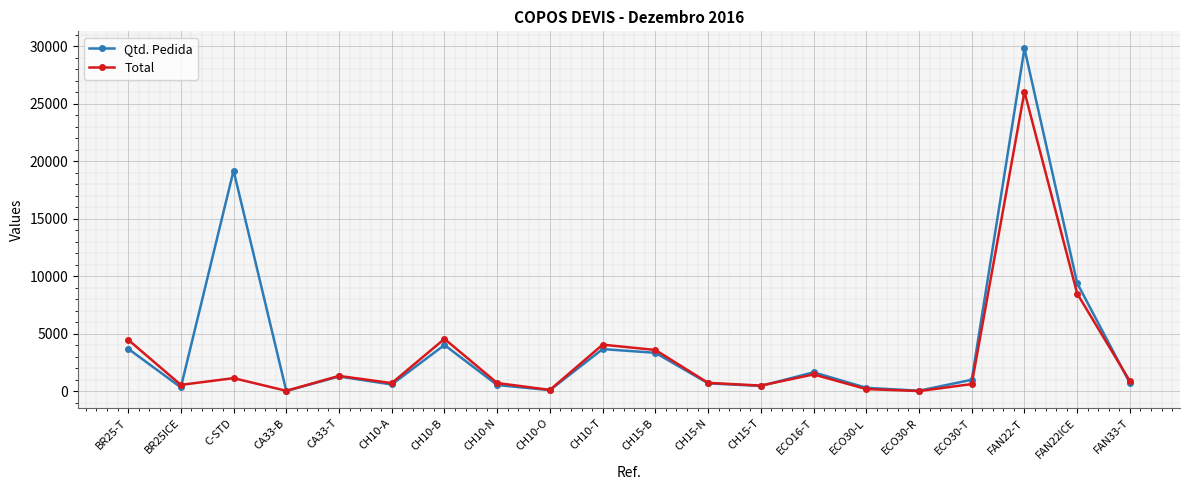

What is the value of the Total point at the 4th from the left?

51.5